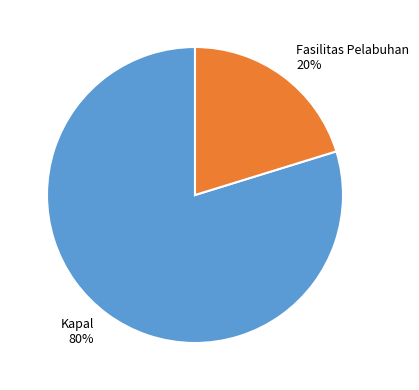

Count the number of slices in the pie.

2